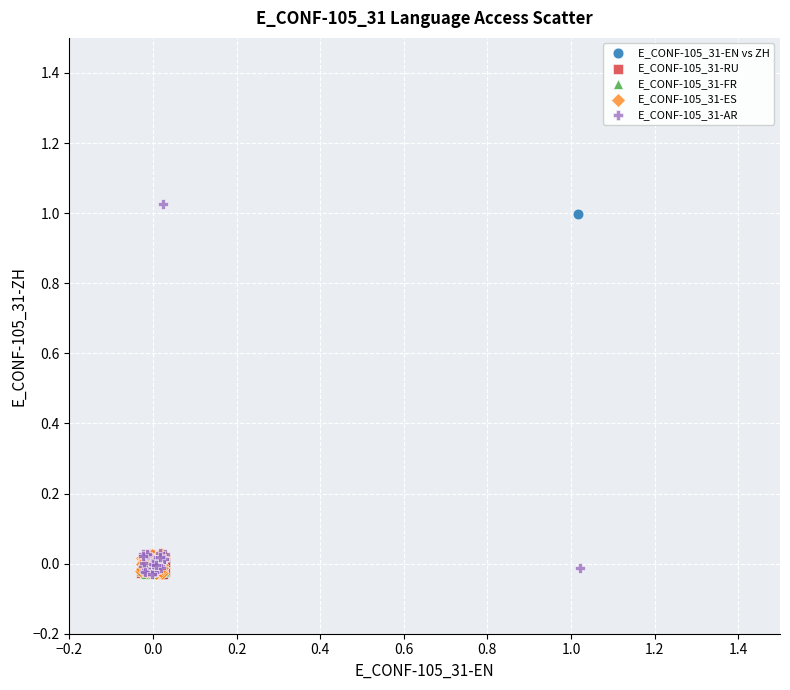

Which series has the largest Y range (max minus min)?

E_CONF-105_31-AR